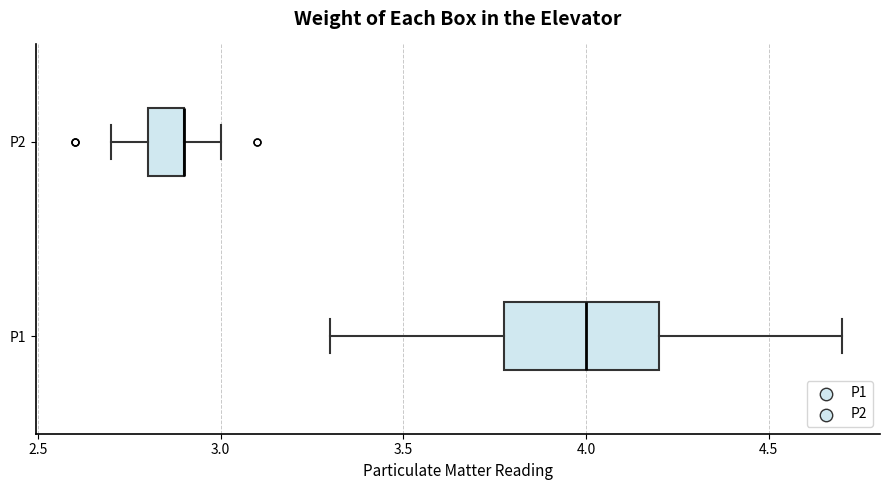

Which box is the widest, from its left edge to its right edge?

P1